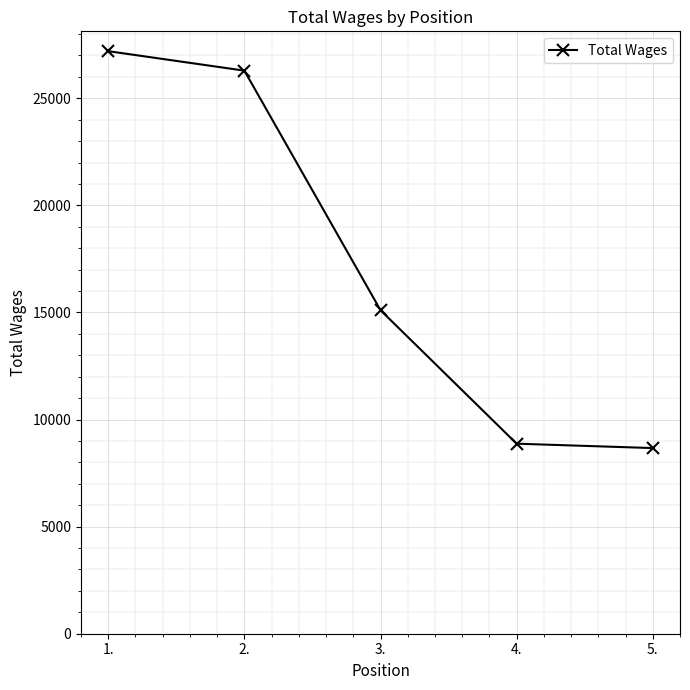

What is the change in value from 3. to 4.?

-6232